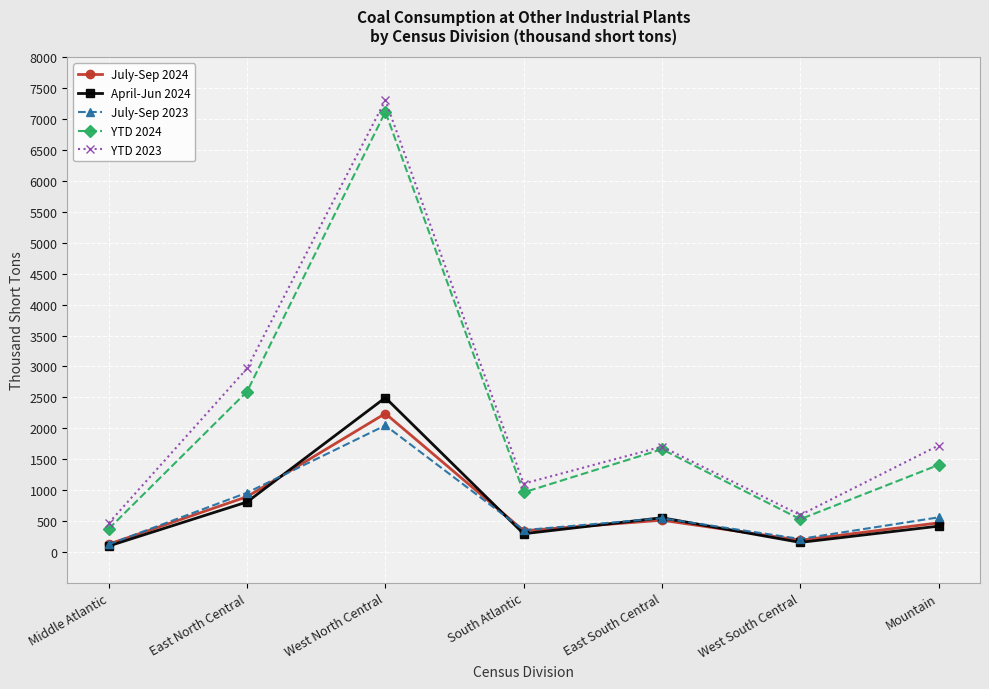

True or false: July-Sep 2024 and YTD 2023 cross at least once.

False